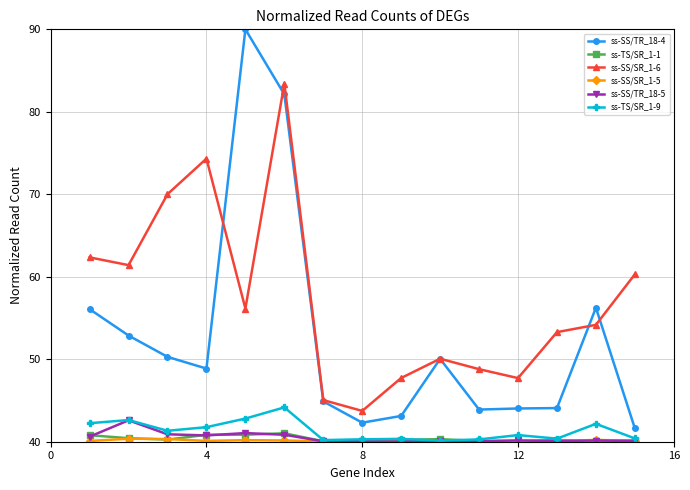

True or false: ss-TS/SR_1-1 has more than 1 interior local peaks.

True